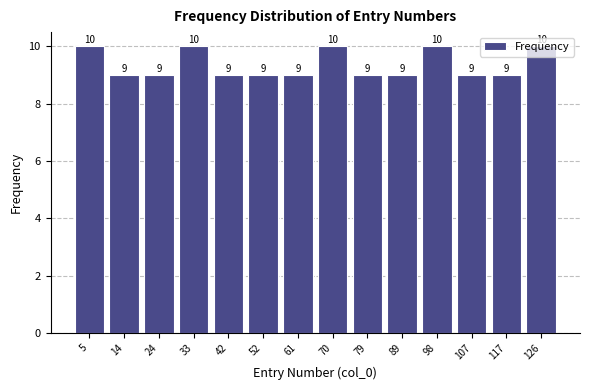

Reading left to right, list every bar in this chart as the range it spans on the x-axis followed by its height. The bar edges are not printed on the chart, so give them approximately, as read against the axis.

1 to 10: 10
10 to 20: 9
20 to 29: 9
29 to 38: 10
38 to 47: 9
47 to 57: 9
57 to 66: 9
66 to 75: 10
75 to 85: 9
85 to 94: 9
94 to 103: 10
103 to 112: 9
112 to 122: 9
122 to 131: 10